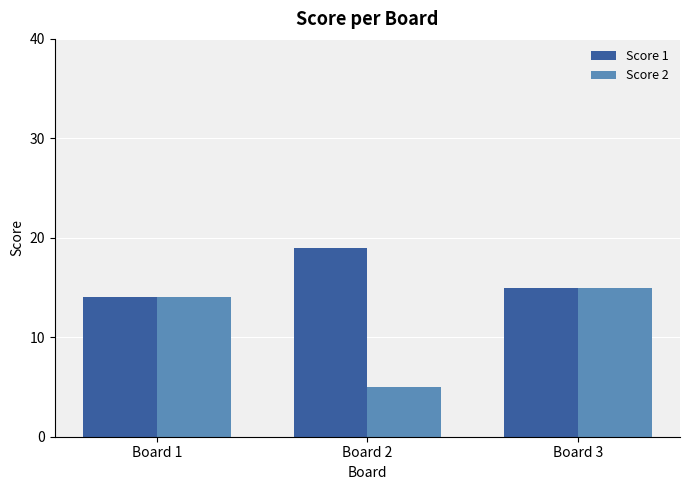

What is the value of the Score 2 bar at the 1st from the left?

14